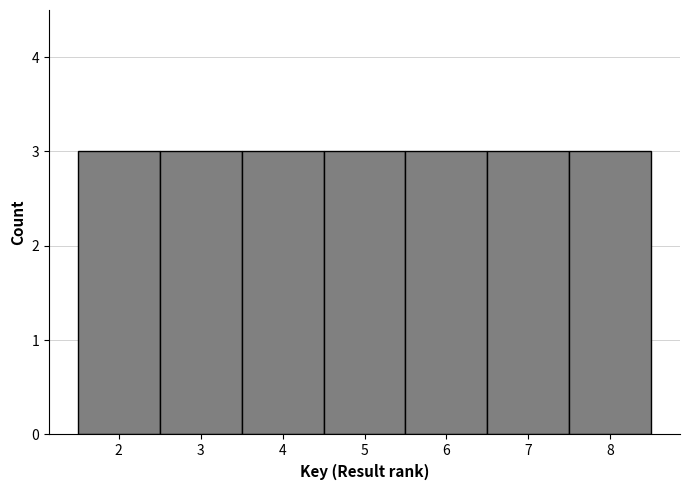

Reading left to right, list every bar in this chart as the range it spans on the x-axis followed by its height. The values are not printed on the chart, so give them approximately, as read against the axis.

1.5 to 2.5: 3
2.5 to 3.5: 3
3.5 to 4.5: 3
4.5 to 5.5: 3
5.5 to 6.5: 3
6.5 to 7.5: 3
7.5 to 8.5: 3